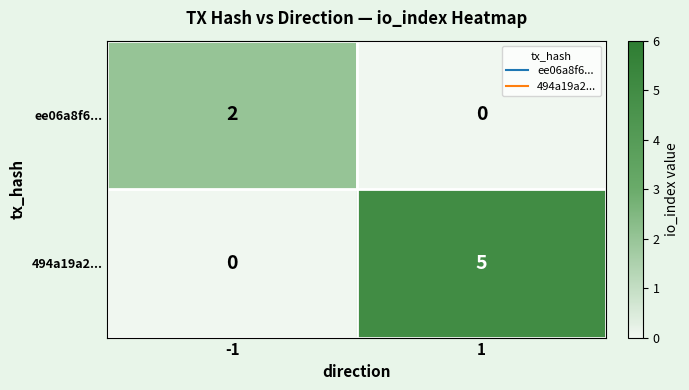

Which series has the widest spread of values?

494a19a2...